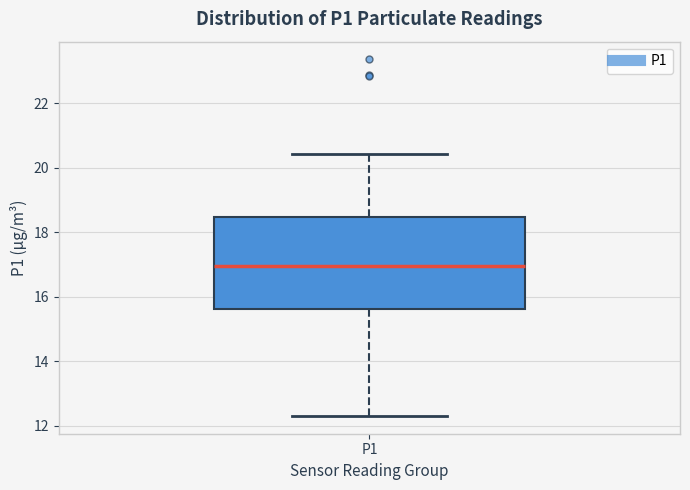

Transcribe this box plot: give where the median line is, the range the box spans, and where the two whiskers end, as read against the y-axis. The values are not printed on the chart, so give them approximately, as read against the axis.

median 17.0, box 15.6 to 18.4, whiskers 12.4 to 20.4